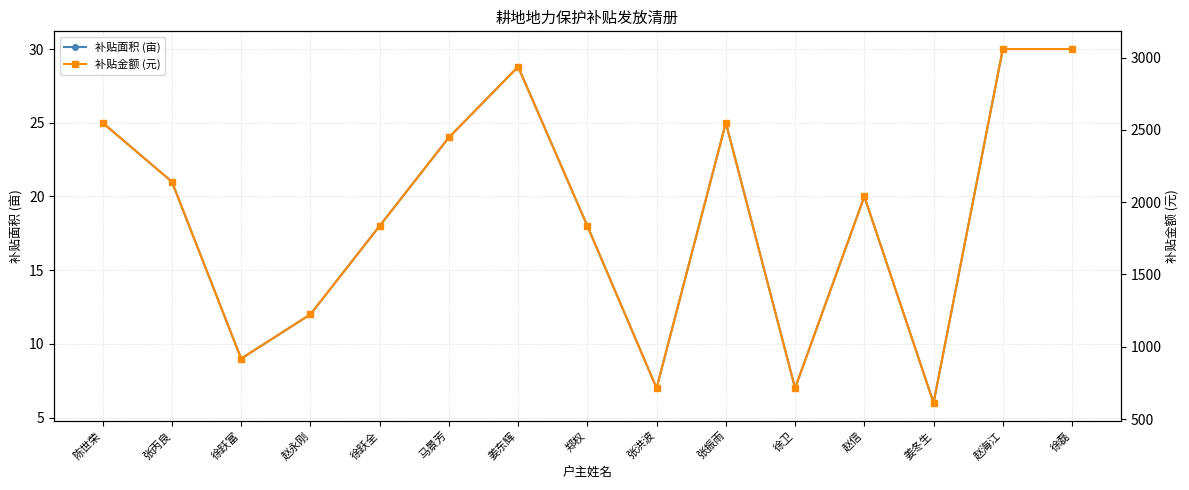

Is it true that 补贴金额 (元) equals 1835.6 at 郑权?

True